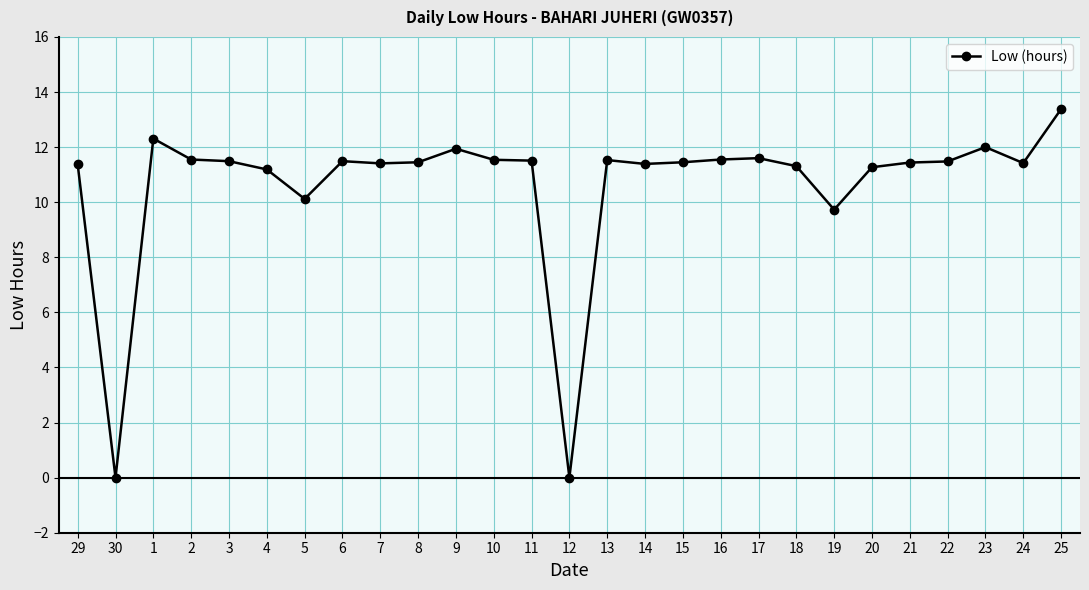

Is it true that the value at 3 is 11.5?

True